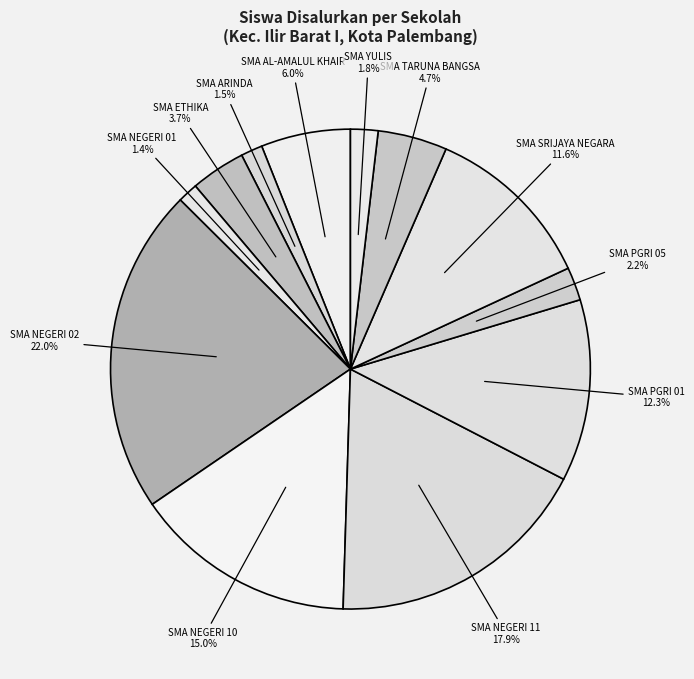

How many slices are in this pie chart?

12